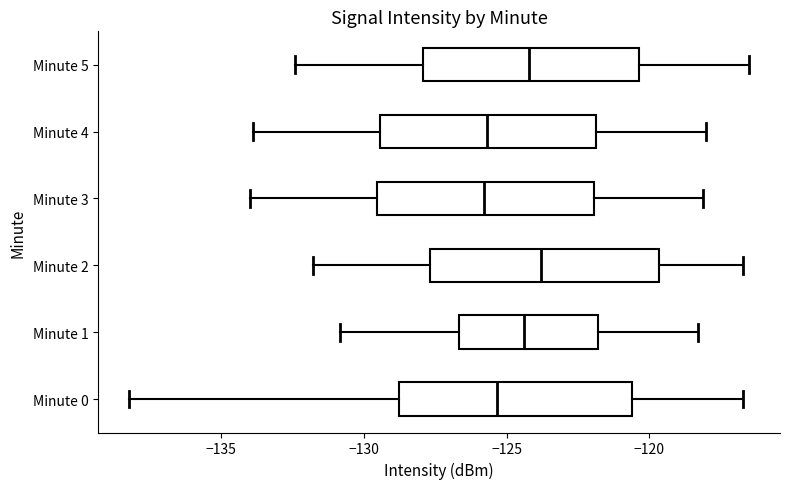

Where does the right whisker of the box for Minute 5 end on the x-axis? The values are not printed on the chart, so give them approximately, as read against the axis.

-116.5